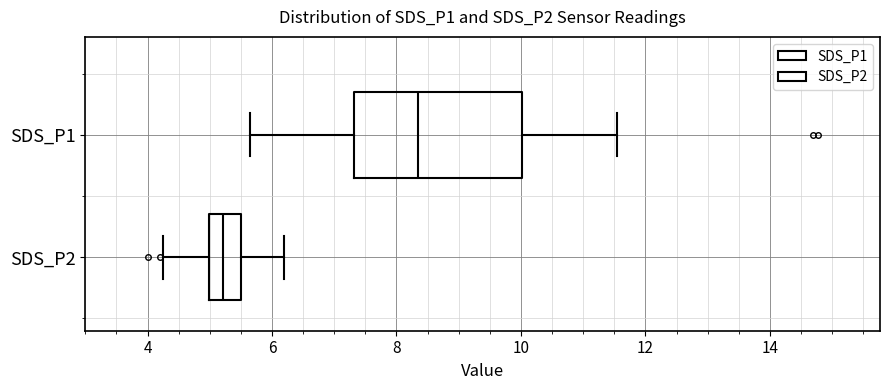

Comparing the boxes themselves (not the whiskers), which one is the widest?

SDS_P1